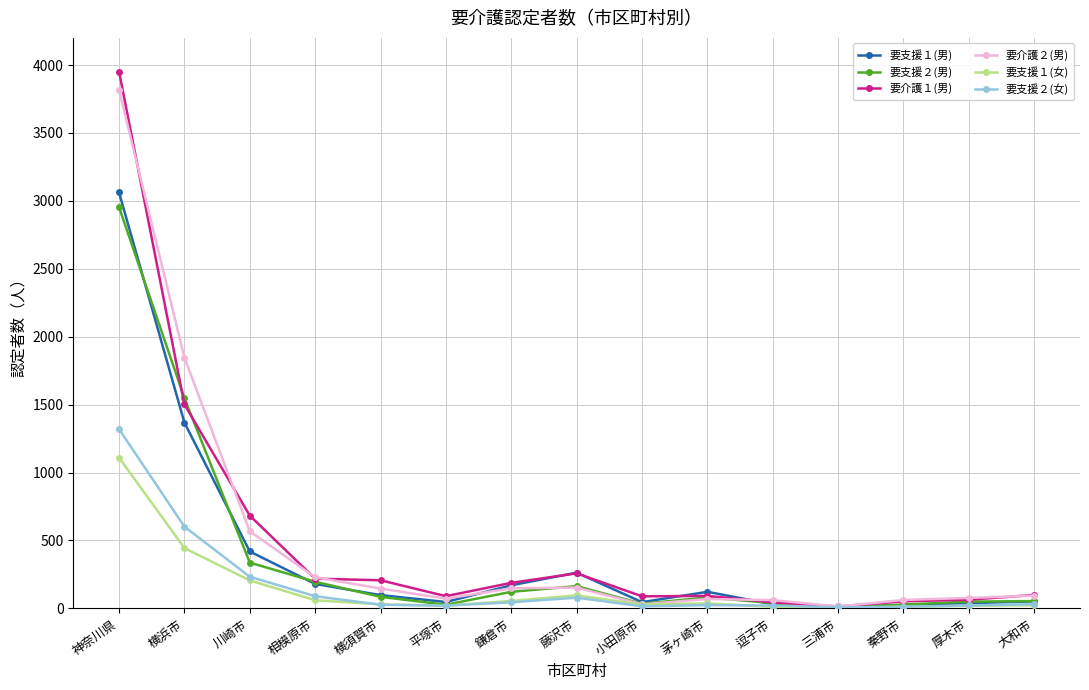

What is the difference between the highest and lowest values at 大和市?

76